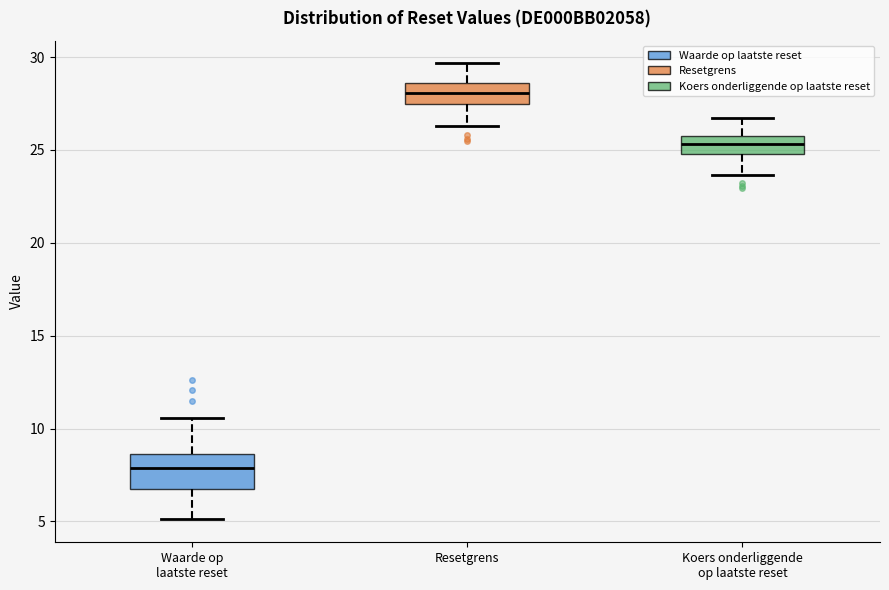

Comparing the boxes themselves (not the whiskers), which one is the tallest?

Waarde op laatste reset